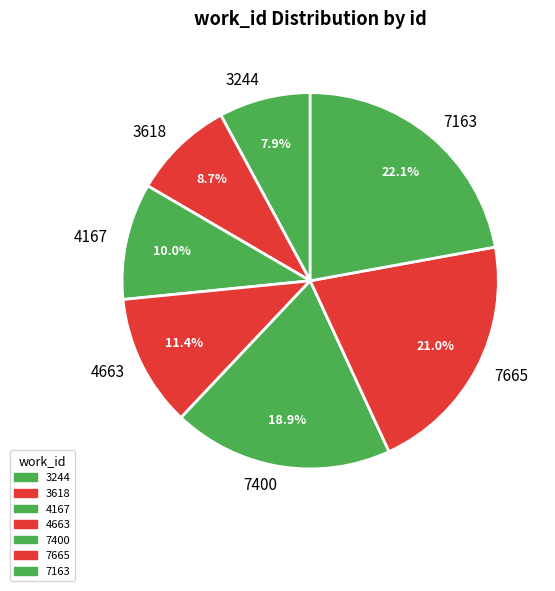

How many slices are in this pie chart?

7